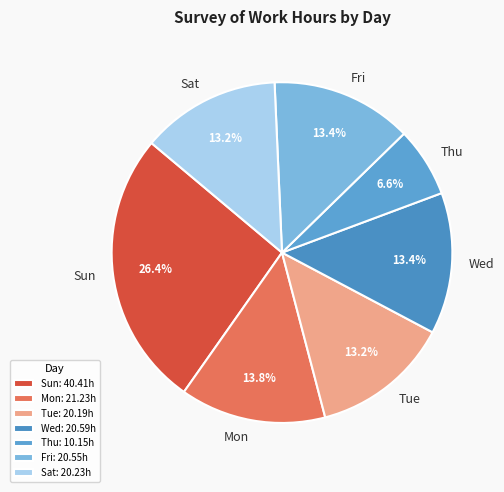

Is there any slice that represents more than half of the pie?

No